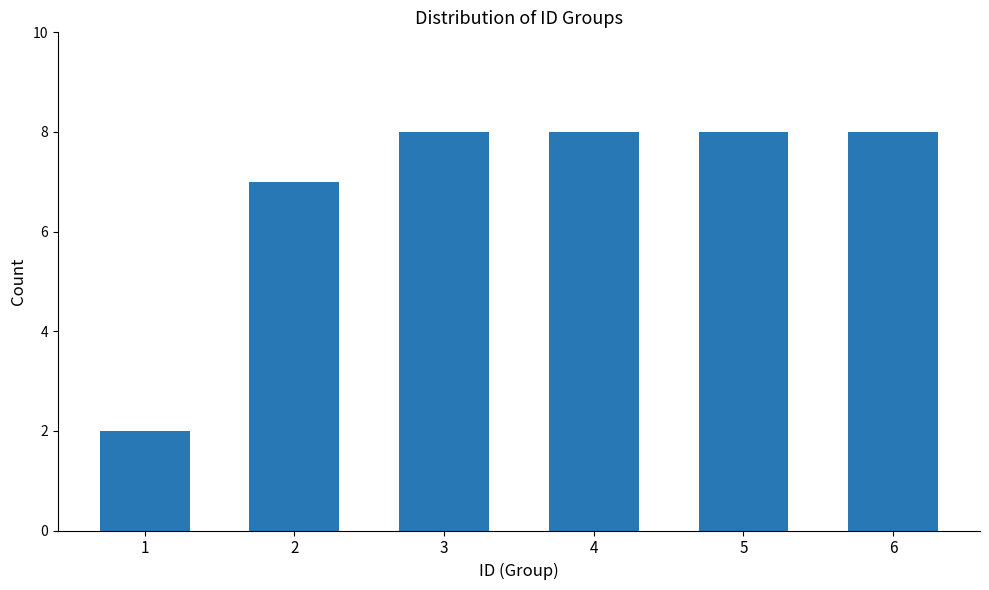

Does the chart contain any negative values?

No